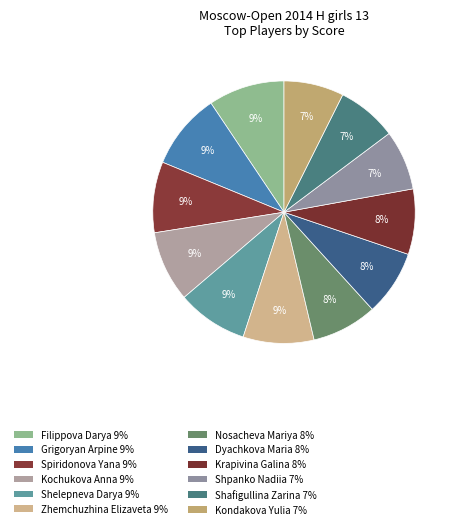

Between Shelepneva Darya and Krapivina Galina, which is larger?

Shelepneva Darya